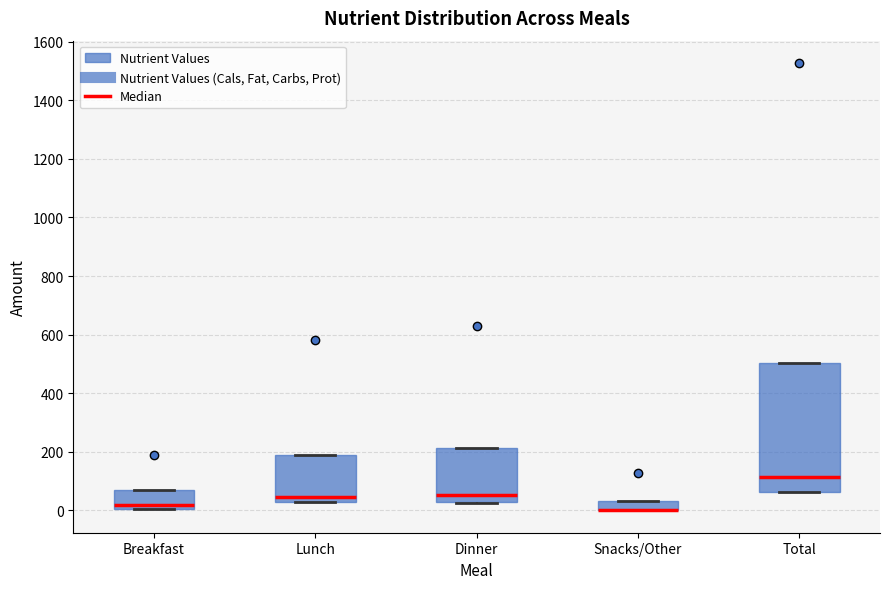

Where is the lower edge of the box for Lunch on the y-axis? The values are not printed on the chart, so give them approximately, as read against the axis.

20